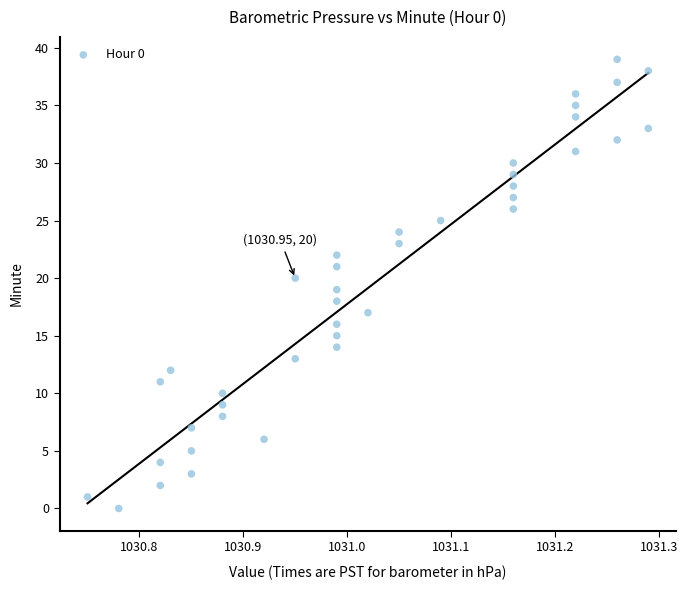

What is the range of Y values (max minus min)?

39